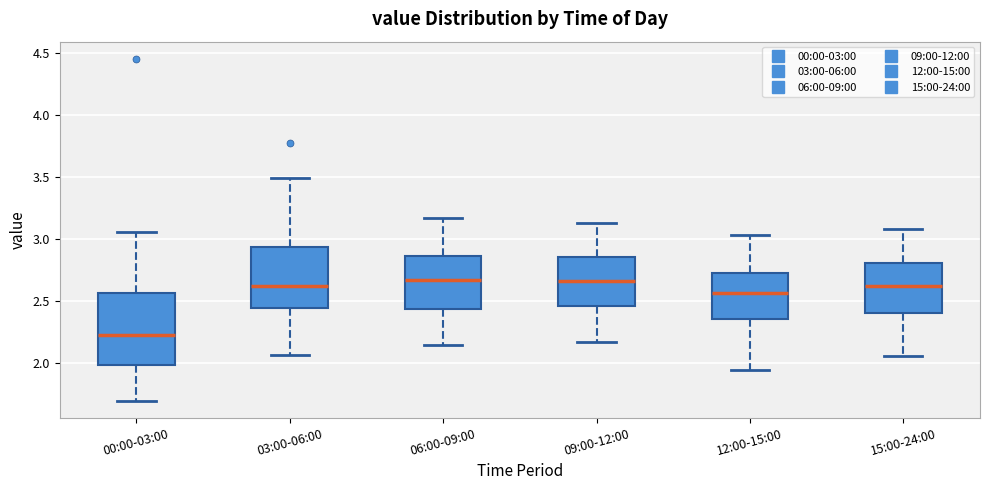

Reading left to right, read every box against the y-axis: the position of its median line, the range the box covers, and the ends of its whiskers. The values are not printed on the chart, so give them approximately, as read against the axis.

00:00-03:00: median 2.25, box 2.00 to 2.55, whiskers 1.70 to 3.05
03:00-06:00: median 2.60, box 2.45 to 2.95, whiskers 2.05 to 3.50
06:00-09:00: median 2.65, box 2.45 to 2.85, whiskers 2.15 to 3.15
09:00-12:00: median 2.65, box 2.45 to 2.85, whiskers 2.15 to 3.15
12:00-15:00: median 2.55, box 2.35 to 2.75, whiskers 1.95 to 3.05
15:00-24:00: median 2.65, box 2.40 to 2.80, whiskers 2.05 to 3.10